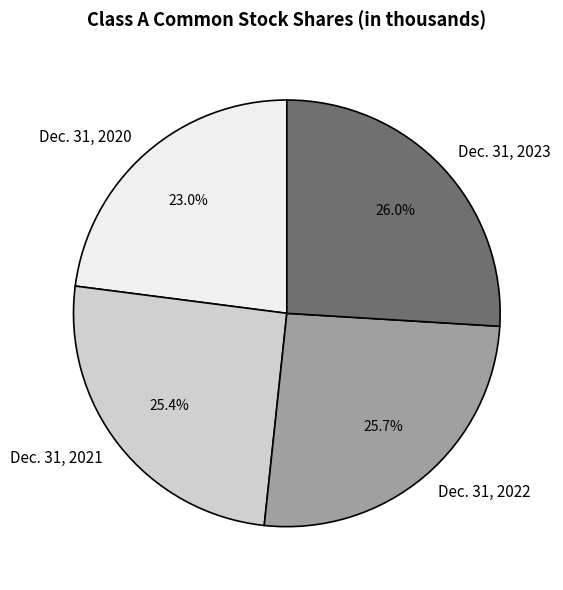

Between Dec. 31, 2020 and Dec. 31, 2021, which is larger?

Dec. 31, 2021